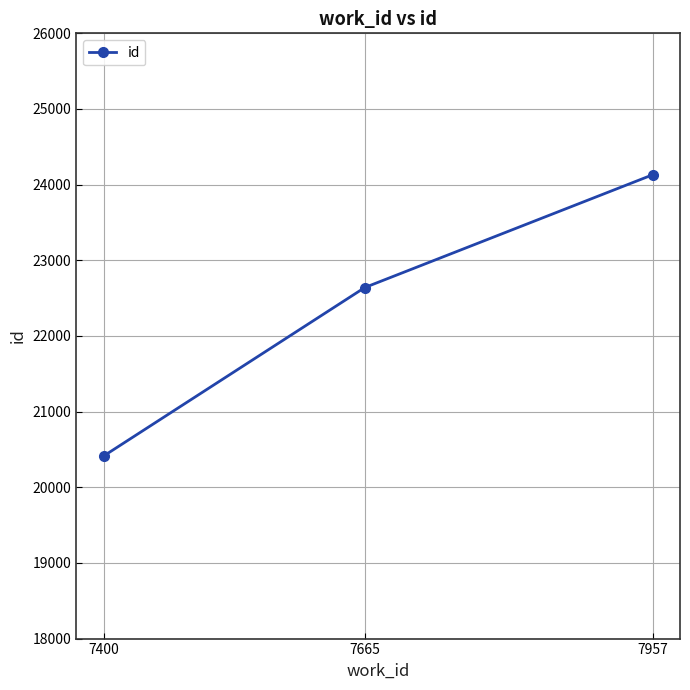

Which label corresponds to the largest value in the chart?

7957